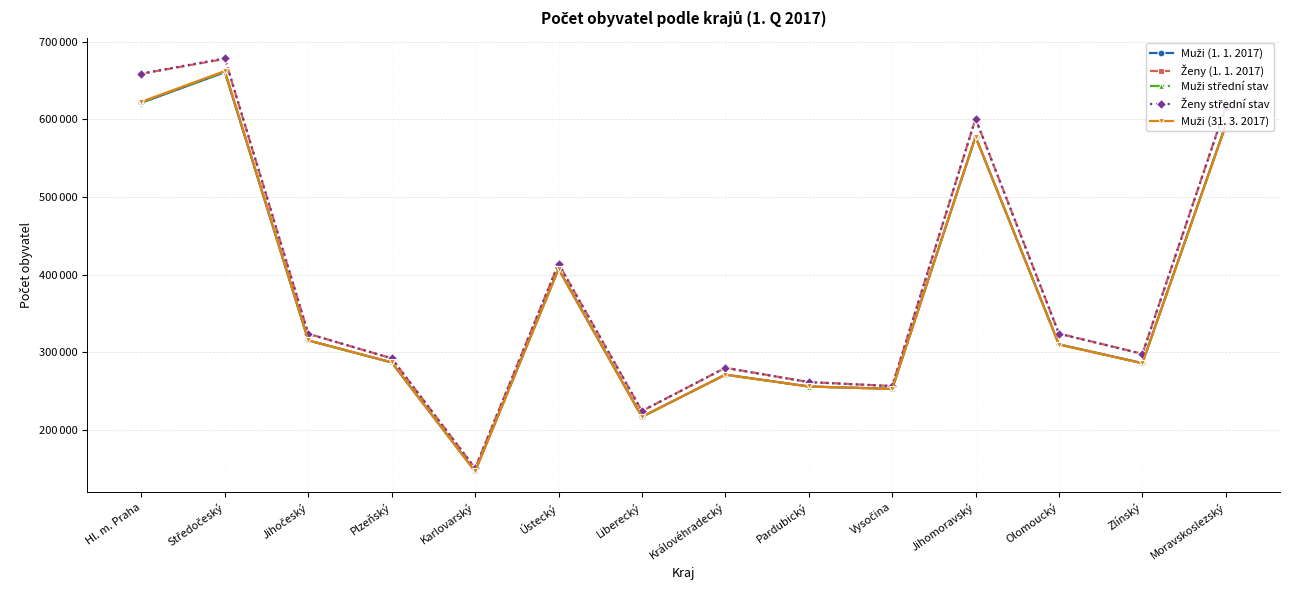

Is this an area chart (filled region under the line)?

No